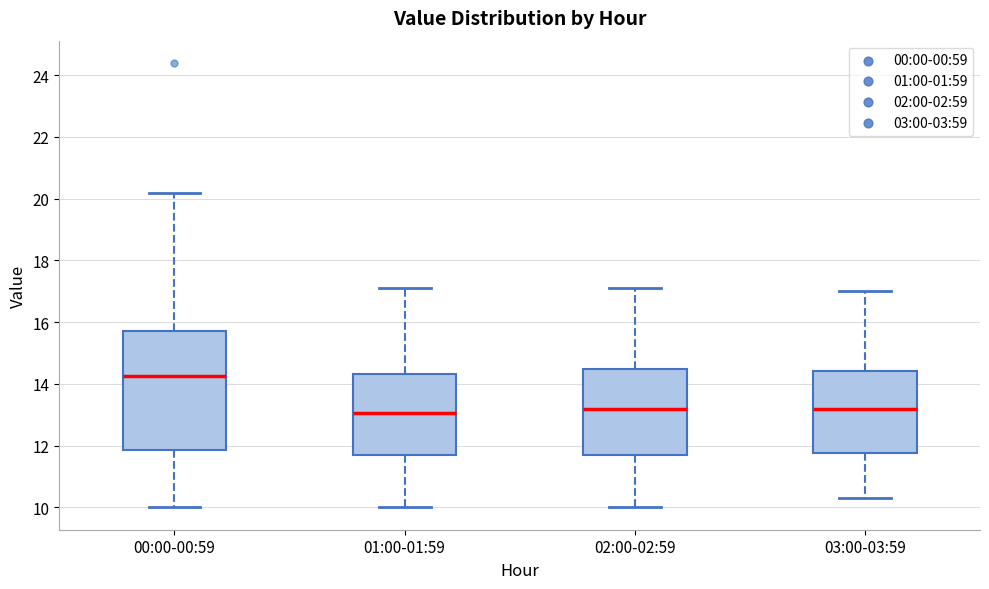

Reading left to right, read every box against the y-axis: the position of its median line, the range the box covers, and the ends of its whiskers. The values are not printed on the chart, so give them approximately, as read against the axis.

00:00-00:59: median 14.2, box 11.8 to 15.8, whiskers 10.0 to 20.2
01:00-01:59: median 13.0, box 11.8 to 14.4, whiskers 10.0 to 17.2
02:00-02:59: median 13.2, box 11.8 to 14.4, whiskers 10.0 to 17.2
03:00-03:59: median 13.2, box 11.8 to 14.4, whiskers 10.4 to 17.0